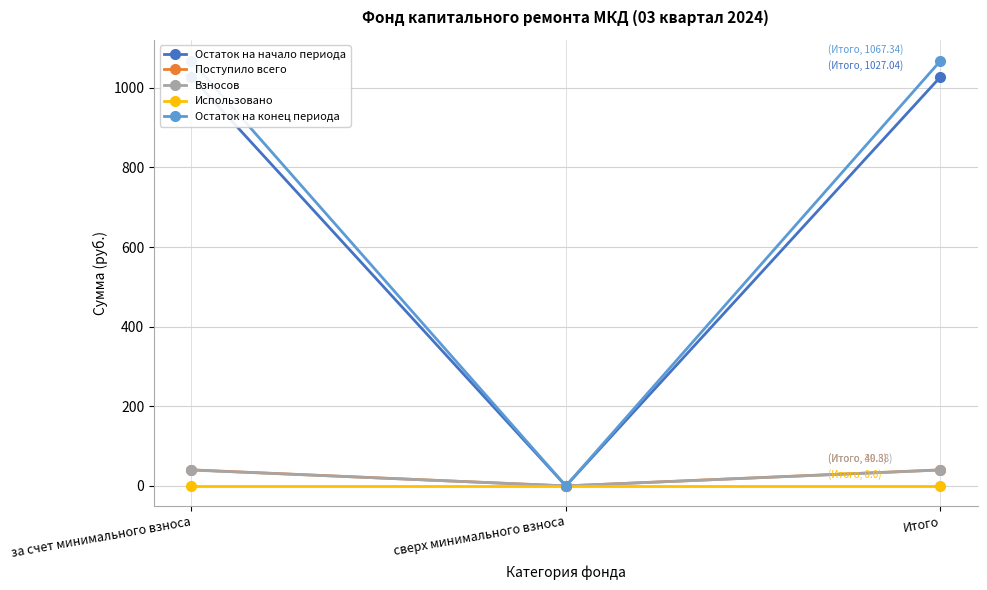

Rank the categories by Взносов value from highest to lowest.

за счет минимального взноса, Итого, сверх минимального взноса